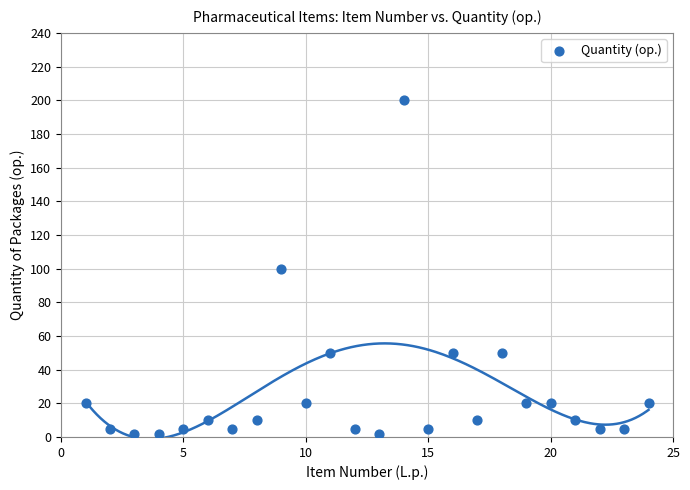

What is the range of X values (max minus min)?

23